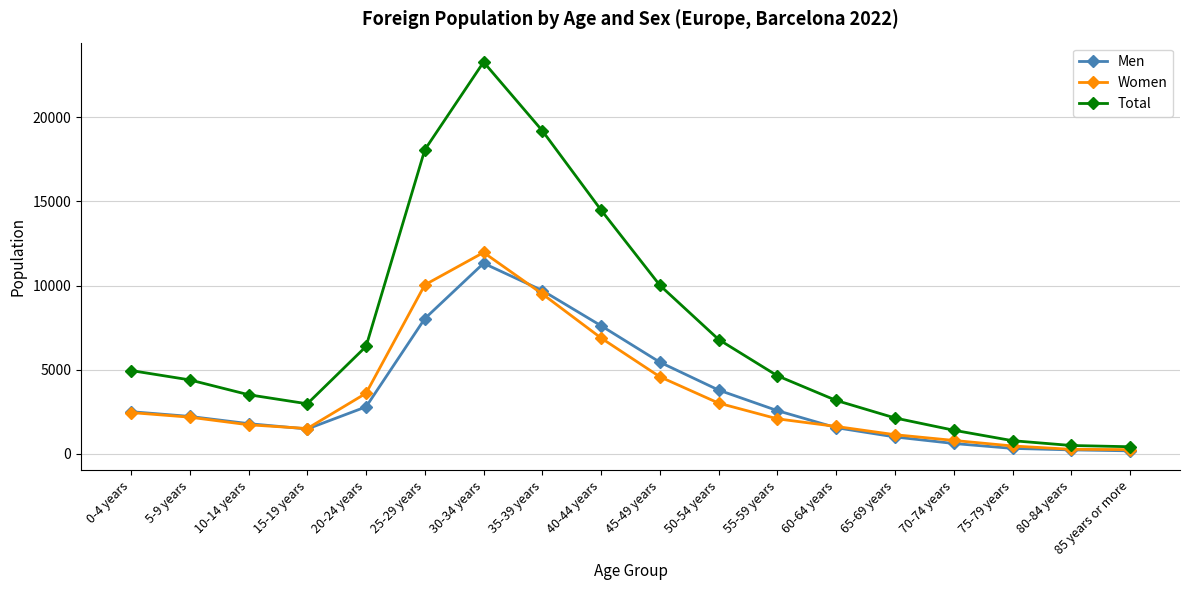

What is the sum of all Men values?

63072